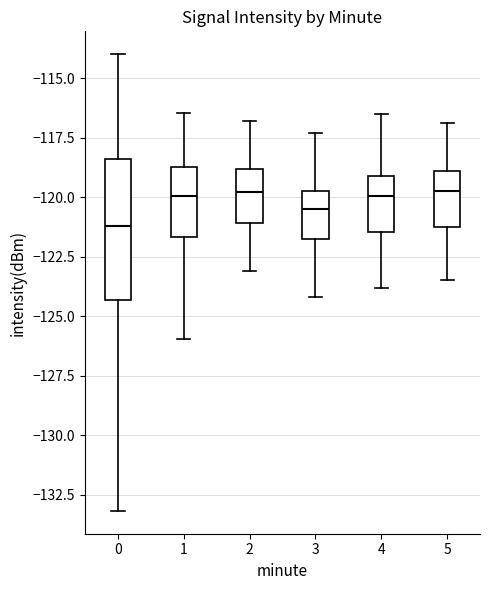

Reading left to right, read every box against the y-axis: the position of its median line, the range the box covers, and the ends of its whiskers. The values are not printed on the chart, so give them approximately, as read against the axis.

0: median -121.0, box -124.5 to -118.5, whiskers -133.0 to -114.0
1: median -120.0, box -121.5 to -118.5, whiskers -126.0 to -116.5
2: median -120.0, box -121.0 to -119.0, whiskers -123.0 to -117.0
3: median -120.5, box -122.0 to -119.5, whiskers -124.0 to -117.5
4: median -120.0, box -121.5 to -119.0, whiskers -124.0 to -116.5
5: median -119.5, box -121.0 to -119.0, whiskers -123.5 to -117.0